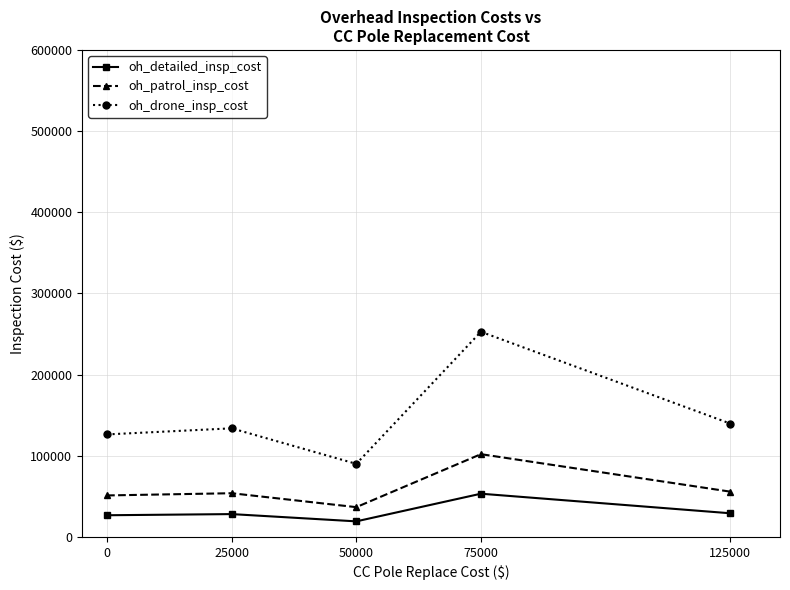

Rank the series by their average value, from highest to lowest.

oh_drone_insp_cost, oh_patrol_insp_cost, oh_detailed_insp_cost